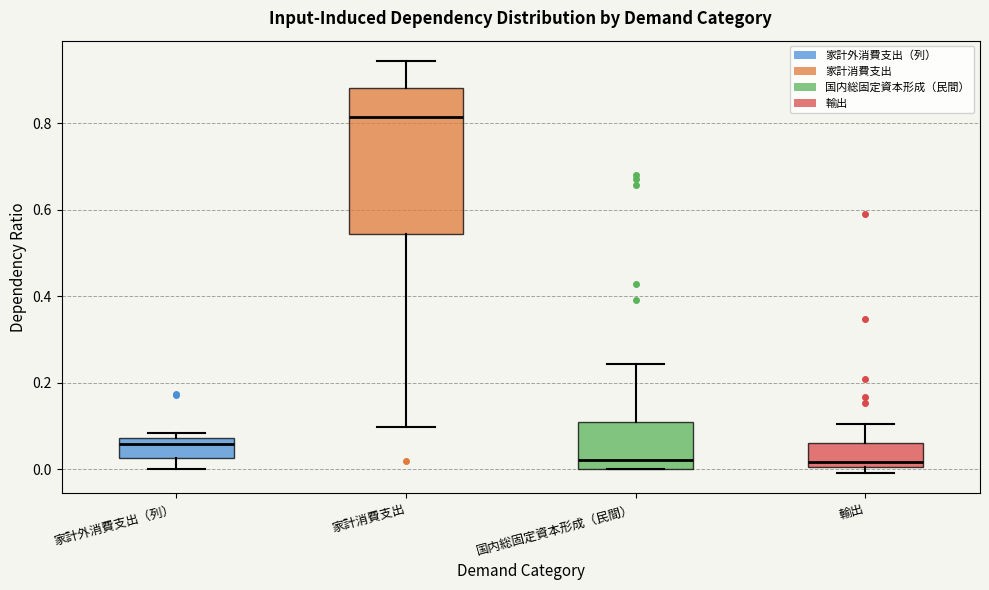

Comparing the boxes themselves (not the whiskers), which one is the tallest?

家計消費支出